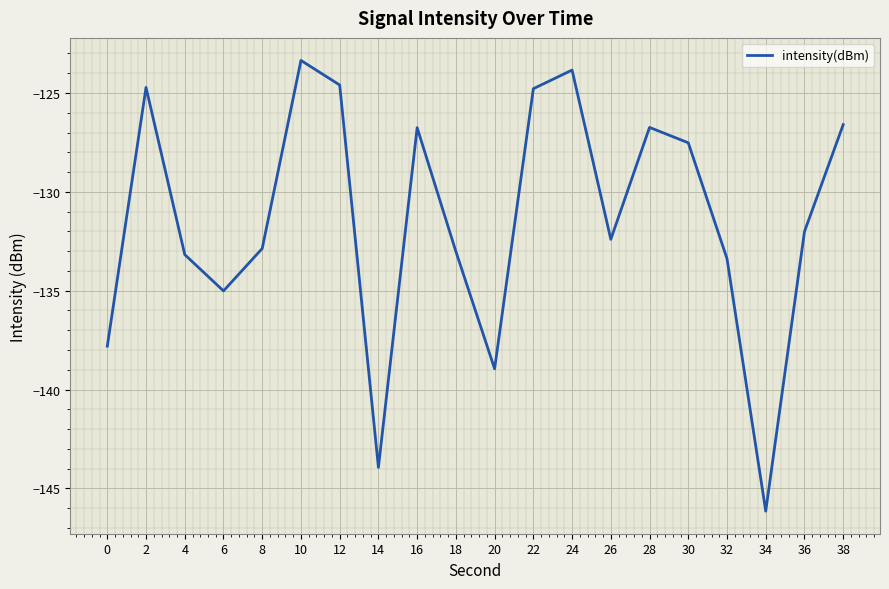

What value does the data have at 22?

-124.8